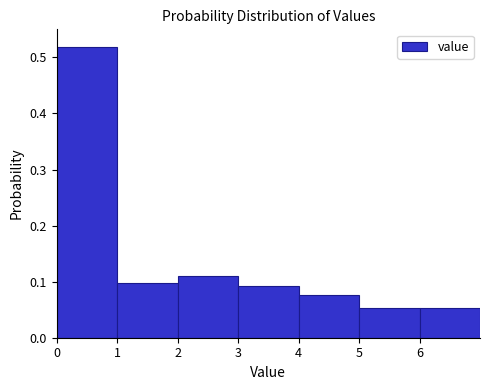

What is the height of the bar covering 1 to 2 on the x-axis? The values are not printed on the chart, so give them approximately, as read against the axis.

0.10